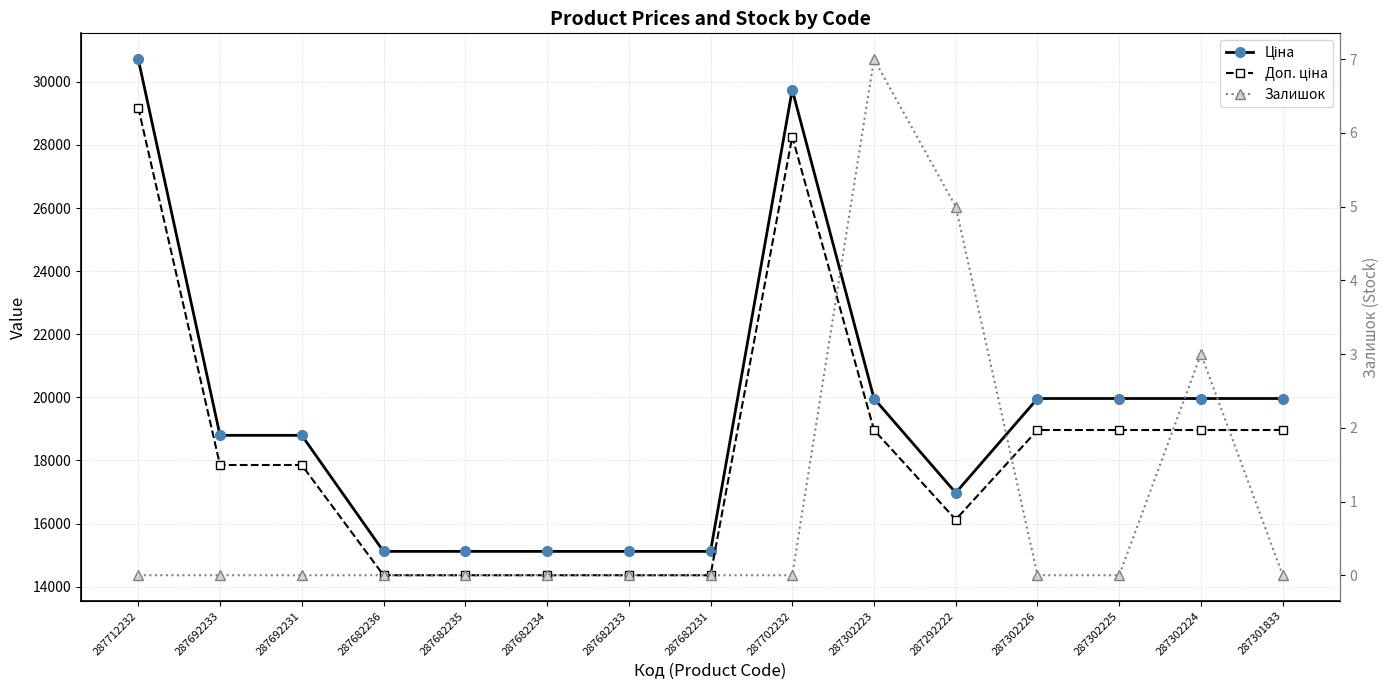

List the labels in order of Ціна value, largest first.

287712232, 287702232, 287302223, 287302226, 287302225, 287302224, 287301833, 287692233, 287692231, 287292222, 287682236, 287682235, 287682234, 287682233, 287682231